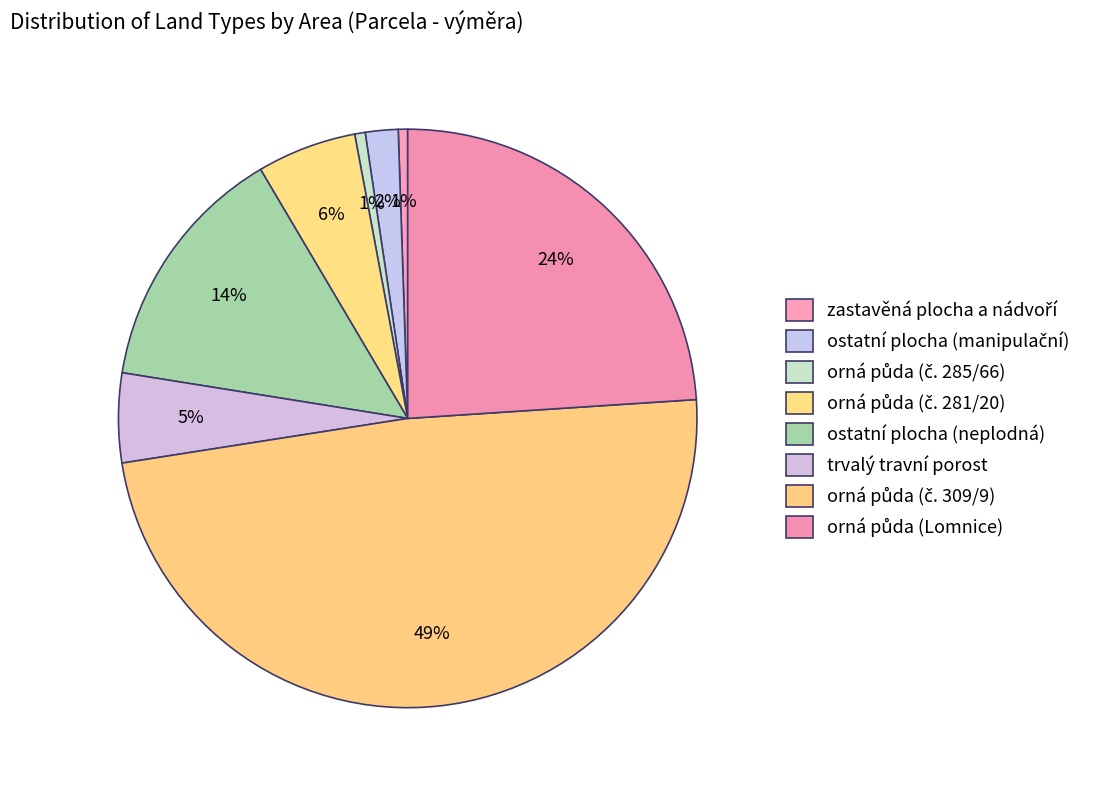

To the nearest percent, what portion does orná půda (č. 285/66) represent?

1%